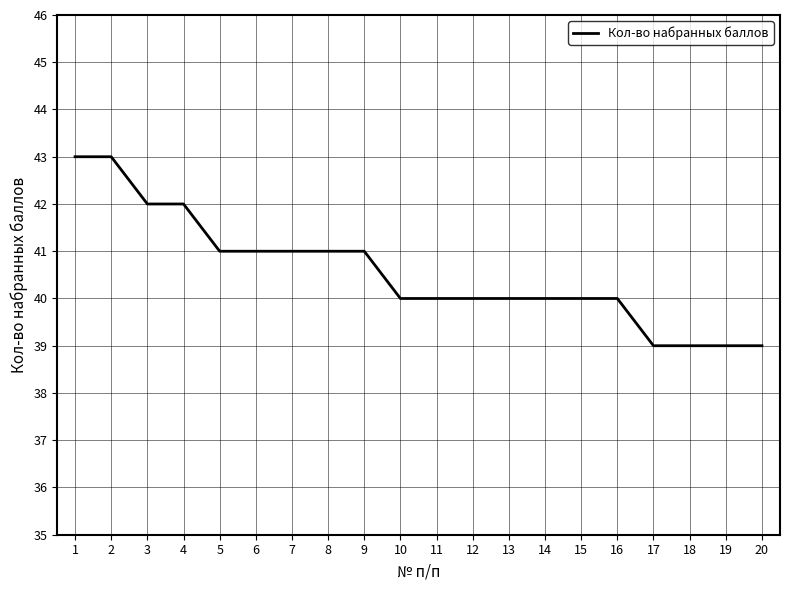

What is the change in value from 4 to 13?

-2